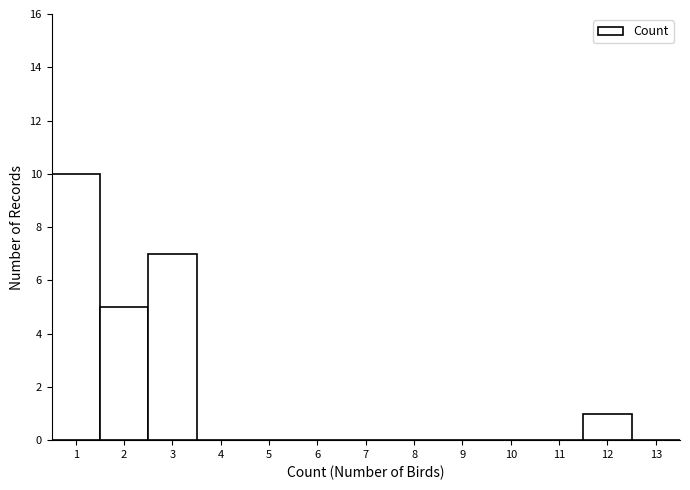

Over which range of the x-axis is the bar tallest?

0.5 to 1.5